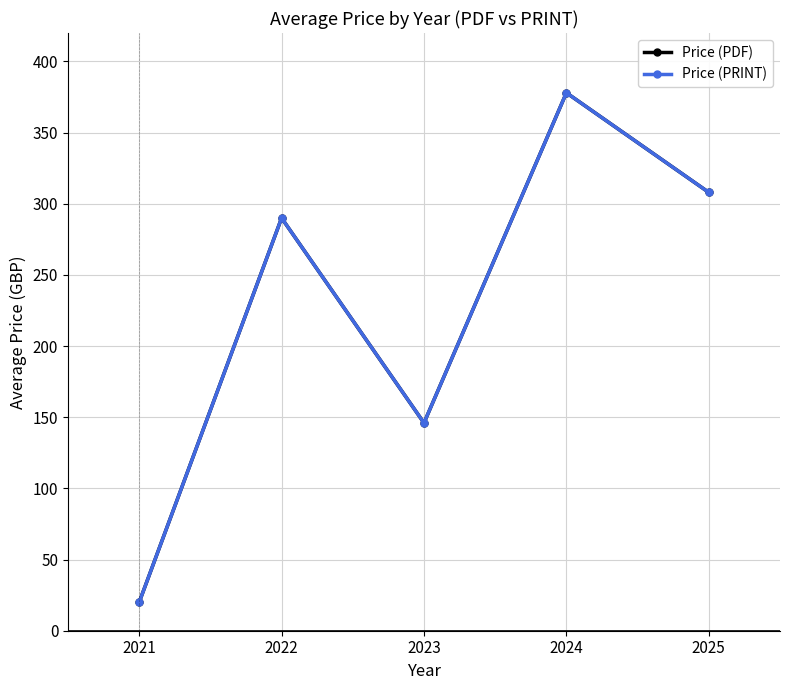

Does the chart have visible grid lines?

Yes